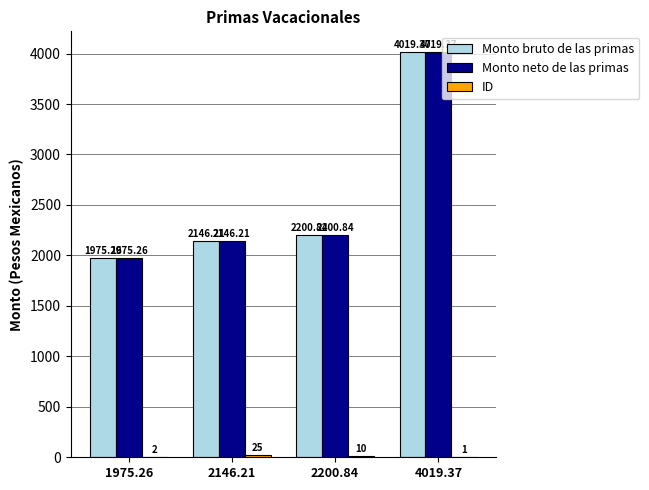

What is the sum of all Monto neto de las primas values?

10341.7